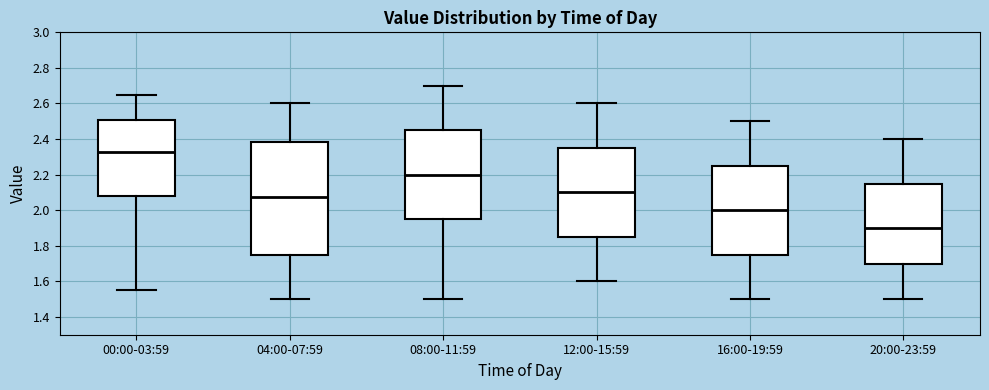

Reading left to right, read every box against the y-axis: the position of its median line, the range the box covers, and the ends of its whiskers. The values are not printed on the chart, so give them approximately, as read against the axis.

00:00-03:59: median 2.32, box 2.08 to 2.50, whiskers 1.56 to 2.66
04:00-07:59: median 2.08, box 1.76 to 2.38, whiskers 1.50 to 2.60
08:00-11:59: median 2.20, box 1.96 to 2.46, whiskers 1.50 to 2.70
12:00-15:59: median 2.10, box 1.86 to 2.36, whiskers 1.60 to 2.60
16:00-19:59: median 2.00, box 1.76 to 2.26, whiskers 1.50 to 2.50
20:00-23:59: median 1.90, box 1.70 to 2.16, whiskers 1.50 to 2.40